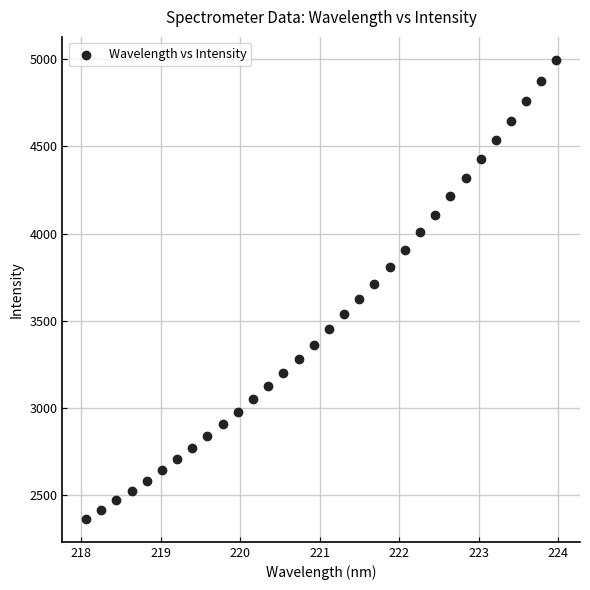

What is the range of X values (max minus min)?

5.9